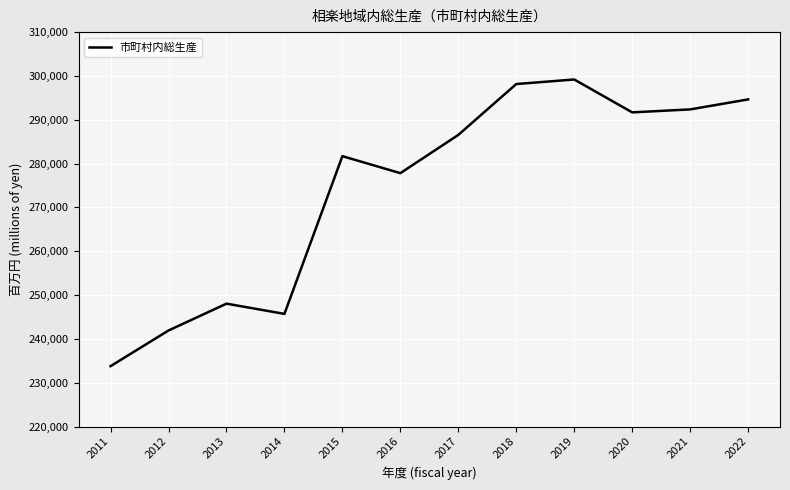

Where is the data nearest to the value 266480?

2016